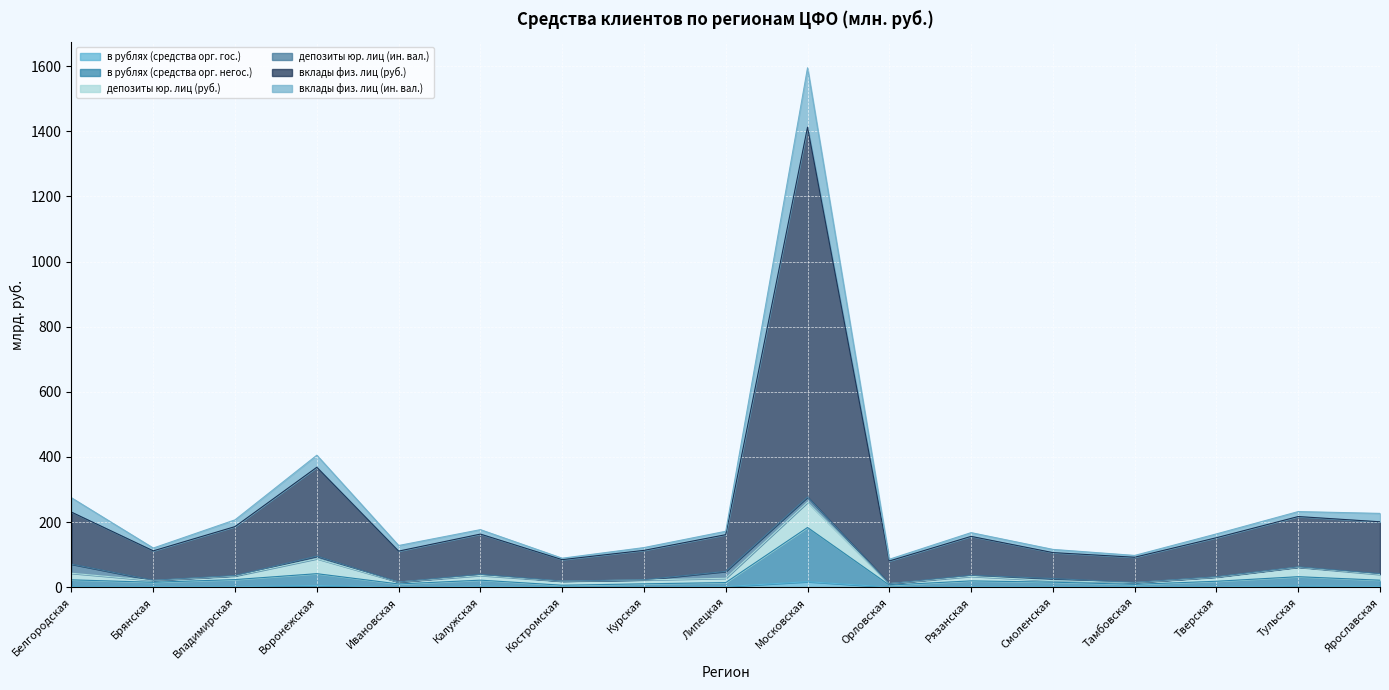

What position from the left is Липецкая?

9